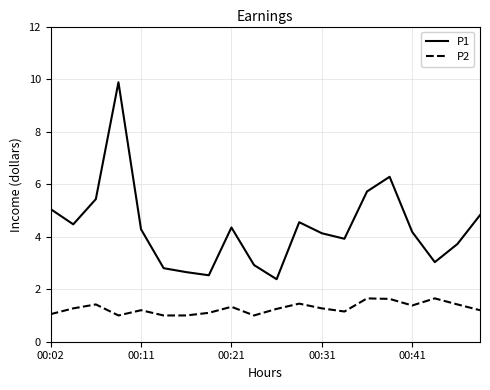

What is the average value of the P2 series?

1.3